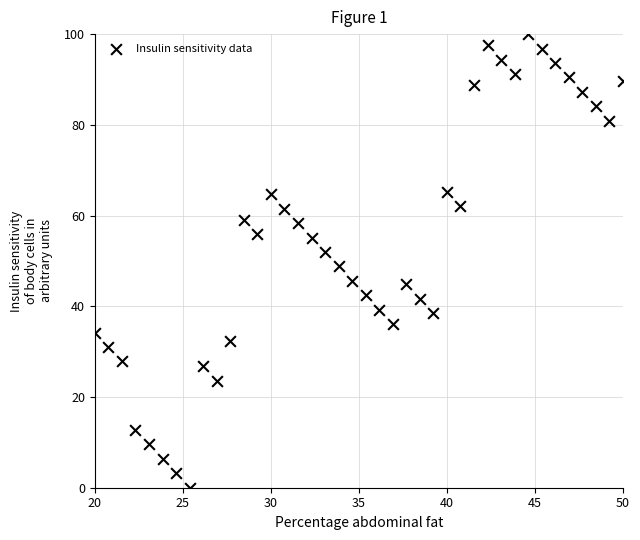

What is the range of X values (max minus min)?

30.0